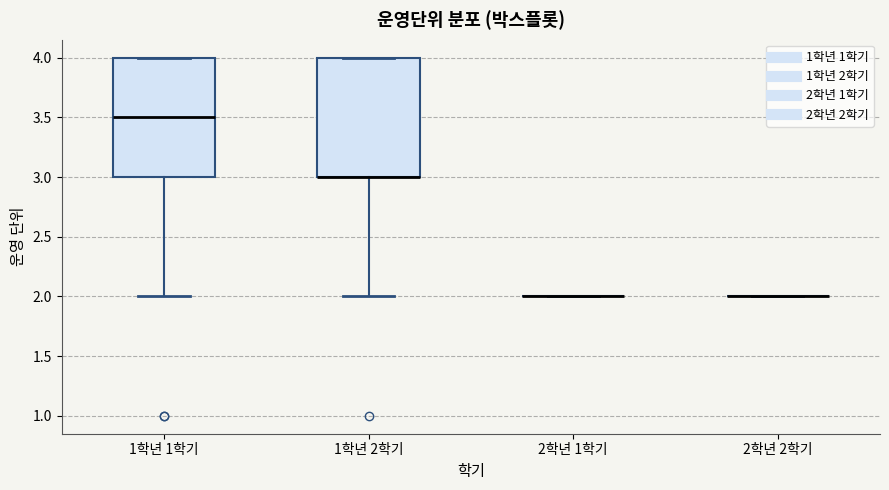

Where does the median line of the box for 1학년 1학기 sit on the y-axis? The values are not printed on the chart, so give them approximately, as read against the axis.

3.5